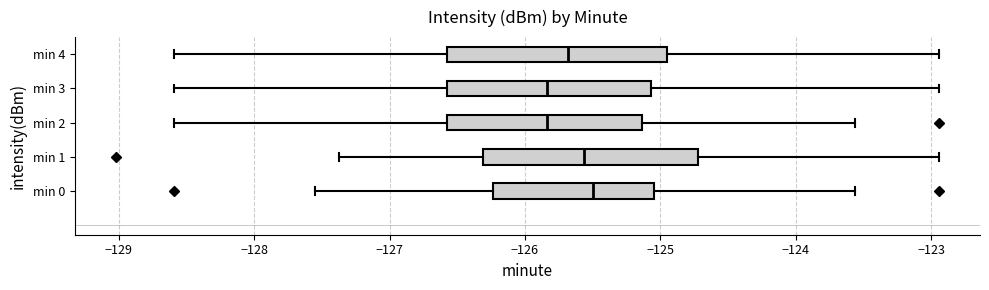

Reading bottom to top, read every box against the x-axis: the position of its median line, the range the box covers, and the ends of its whiskers. The values are not printed on the chart, so give them approximately, as read against the axis.

min 0: median -125.5, box -126.2 to -125.0, whiskers -127.5 to -123.6
min 1: median -125.6, box -126.3 to -124.7, whiskers -127.4 to -122.9
min 2: median -125.8, box -126.6 to -125.1, whiskers -128.6 to -123.6
min 3: median -125.8, box -126.6 to -125.1, whiskers -128.6 to -122.9
min 4: median -125.7, box -126.6 to -125.0, whiskers -128.6 to -122.9